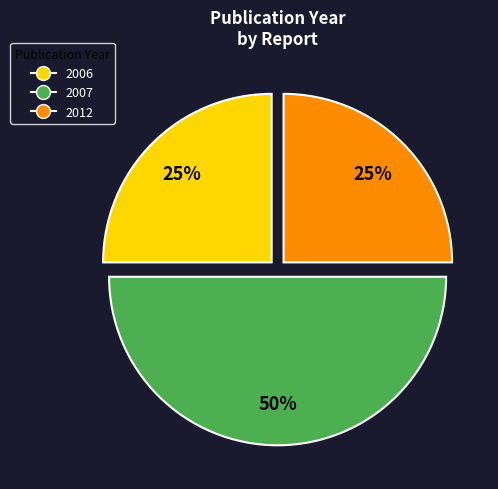

How many segments does this pie chart have?

3